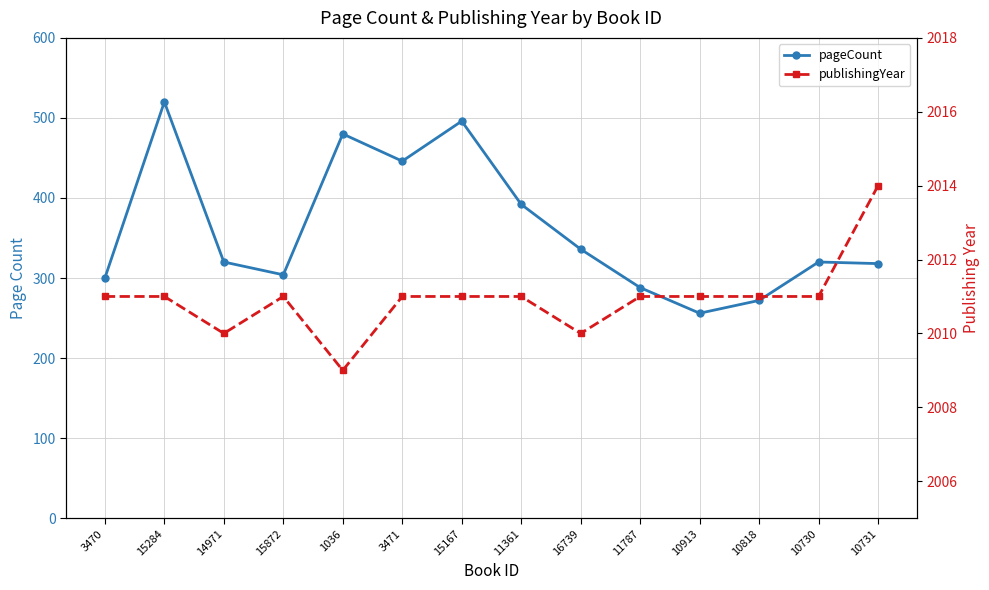

True or false: publishingYear and pageCount cross at least once.

False